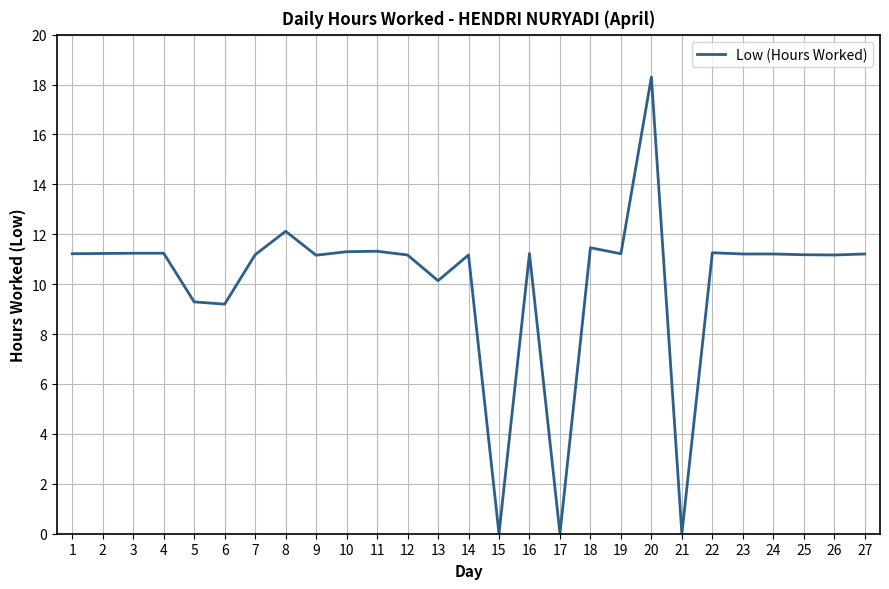

What is the greatest value displayed?

18.3